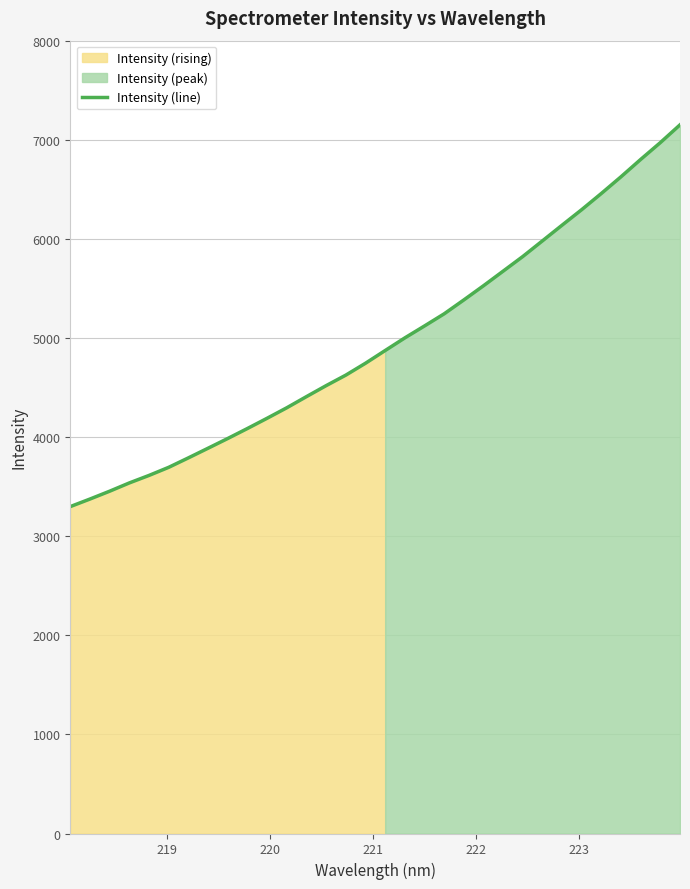

Does the chart have visible grid lines?

Yes